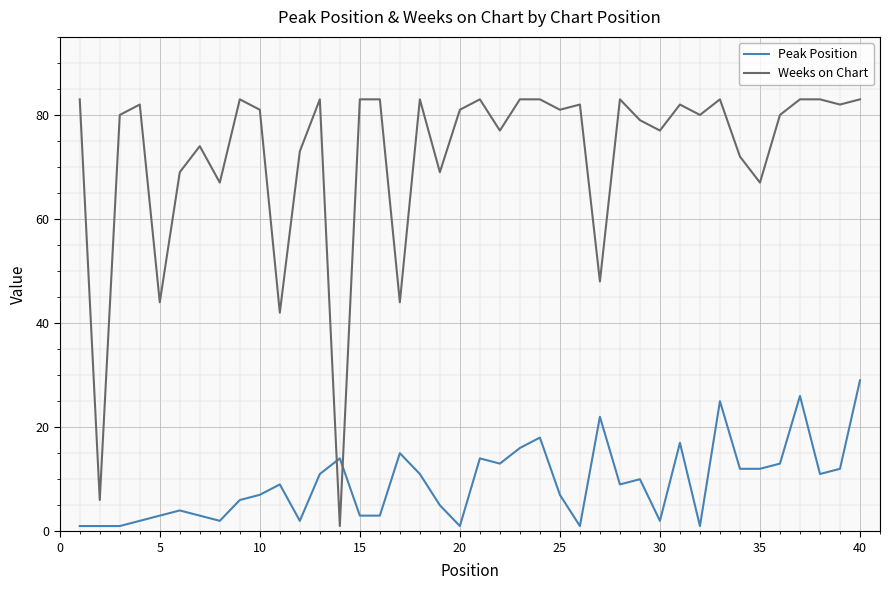

True or false: Weeks on Chart has more than 2 points higher than both neighbors.

True